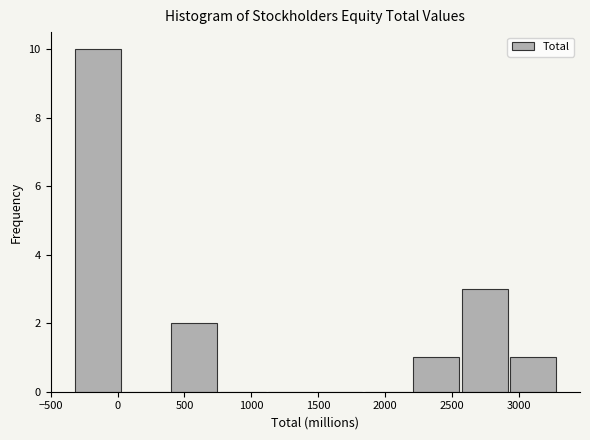

How tall is the bar that spans 2950 to 3300 on the x-axis? Neither the bar edges nor the heights are printed on the chart, so give them approximately, as read against the axes.

1